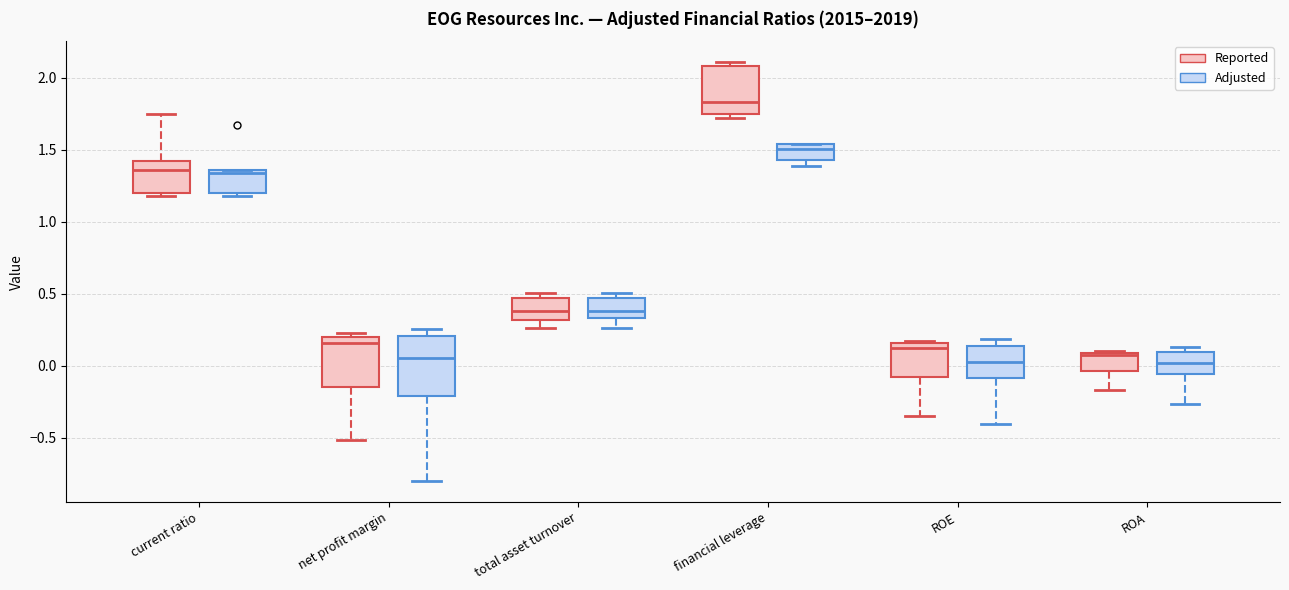

Reading left to right, read every box against the y-axis: the position of its median line, the range the box covers, and the ends of its whiskers. The values are not printed on the chart, so give them approximately, as read against the axis.

current ratio (Reported): median 1.35, box 1.20 to 1.40, whiskers 1.20 (just below the box's lower edge) to 1.75
current ratio (Adjusted): median 1.35 (just below the box's upper edge), box 1.20 to 1.35, whiskers 1.20 (just below the box's lower edge) to 1.35
net profit margin (Reported): median 0.15, box -0.15 to 0.20, whiskers -0.50 to 0.25
net profit margin (Adjusted): median 0.05, box -0.20 to 0.20, whiskers -0.80 to 0.25
total asset turnover (Reported): median 0.40, box 0.30 to 0.45, whiskers 0.25 to 0.50
total asset turnover (Adjusted): median 0.40, box 0.35 to 0.45, whiskers 0.25 to 0.50
financial leverage (Reported): median 1.85, box 1.75 to 2.10, whiskers 1.70 to 2.10 (just above the box's upper edge)
financial leverage (Adjusted): median 1.50, box 1.45 to 1.55, whiskers 1.40 to 1.55
ROE (Reported): median 0.15 (just below the box's upper edge), box -0.10 to 0.15, whiskers -0.35 to 0.20
ROE (Adjusted): median 0.05, box -0.10 to 0.15, whiskers -0.40 to 0.20
ROA (Reported): median 0.05, box -0.05 to 0.10, whiskers -0.15 to 0.10
ROA (Adjusted): median 0.00, box -0.05 to 0.10, whiskers -0.25 to 0.15